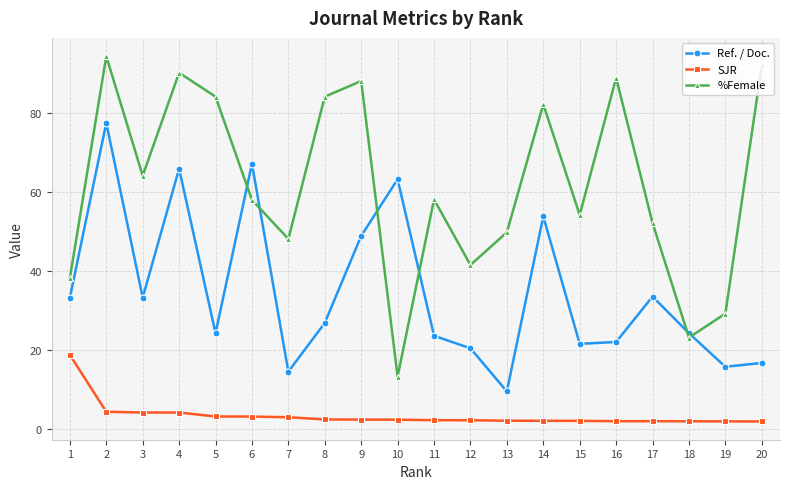

What is the minimum value shown in the chart?

1.9